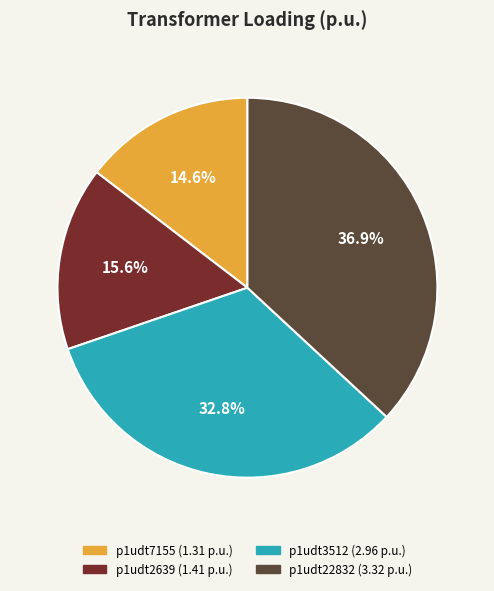

To the nearest percent, what is the average slice percentage?

25%